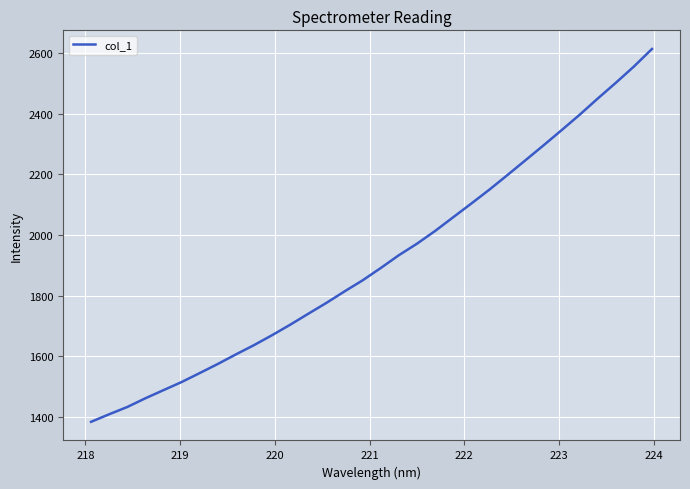

What is the maximum value shown in the chart?

2613.1